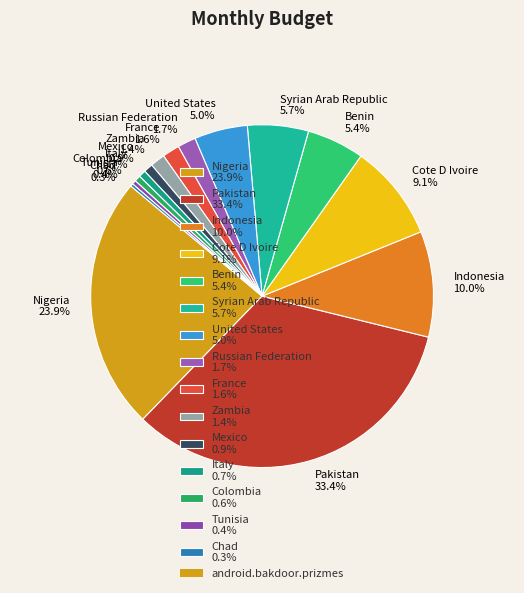

Is it true that United States is 5% of the pie?

True